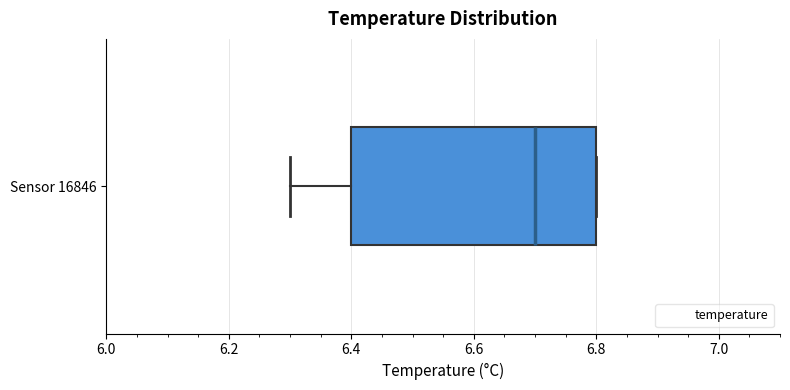

Read this box plot against the x-axis: the position of the median line, the range covered by the box, and the ends of both whiskers. The values are not printed on the chart, so give them approximately, as read against the axis.

median 6.7, box 6.4 to 6.8, whiskers 6.3 to 6.8